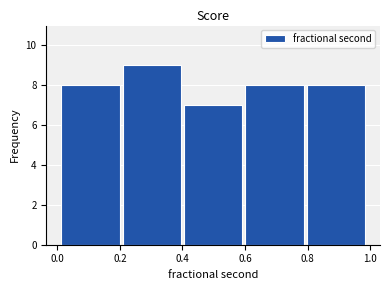

Reading left to right, list every bar in this chart as the range it spans on the x-axis followed by its height. Neither the bar edges nor the heights are printed on the chart, so give them approximately, as read against the axes.

0.02 to 0.20: 8
0.20 to 0.40: 9
0.40 to 0.60: 7
0.60 to 0.80: 8
0.80 to 1.00: 8